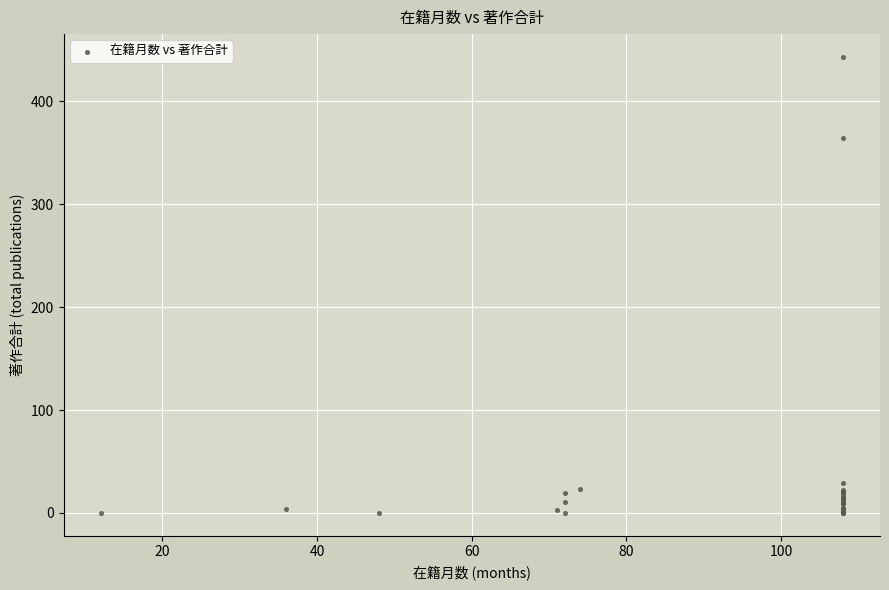

What Y value in the scatter plot is closest to 221?

364